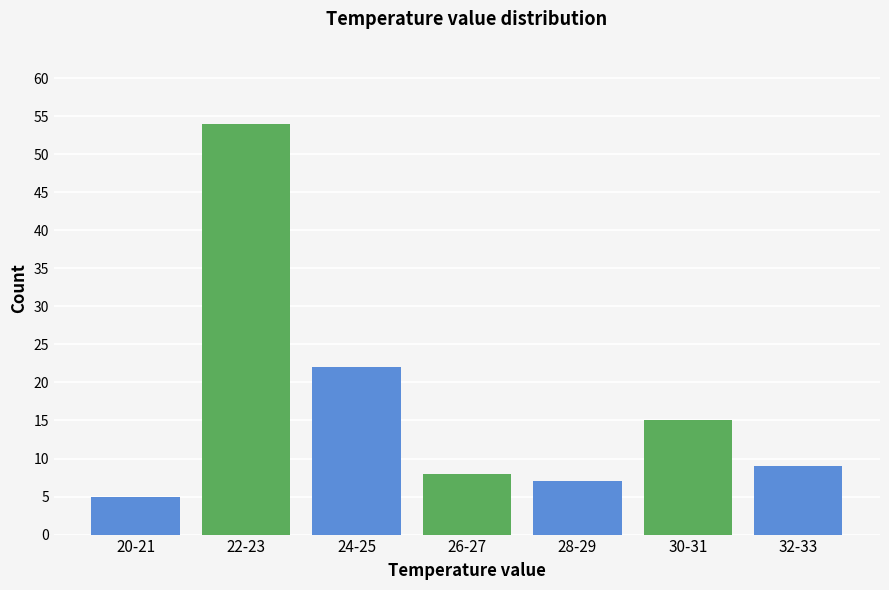

Reading left to right, extract all data points from this chart.

5	54	22	8	7	15	9